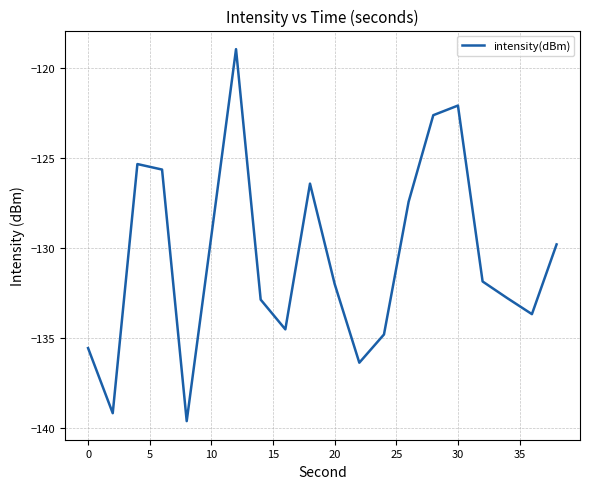

What is the difference between the maximum and minimum values?

20.7